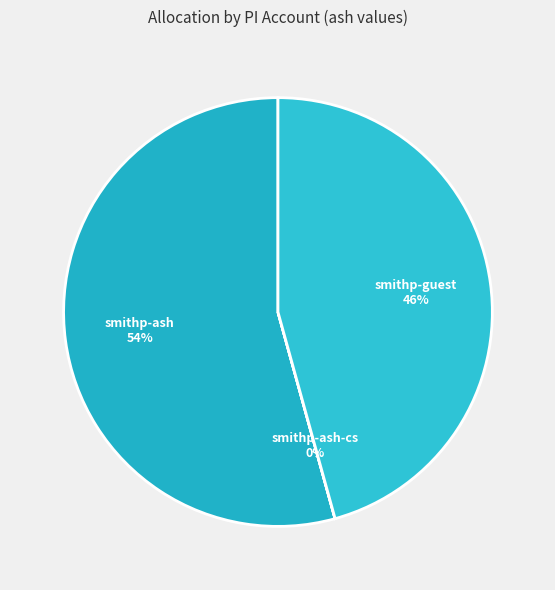

To the nearest percent, what is the average slice percentage?

33%